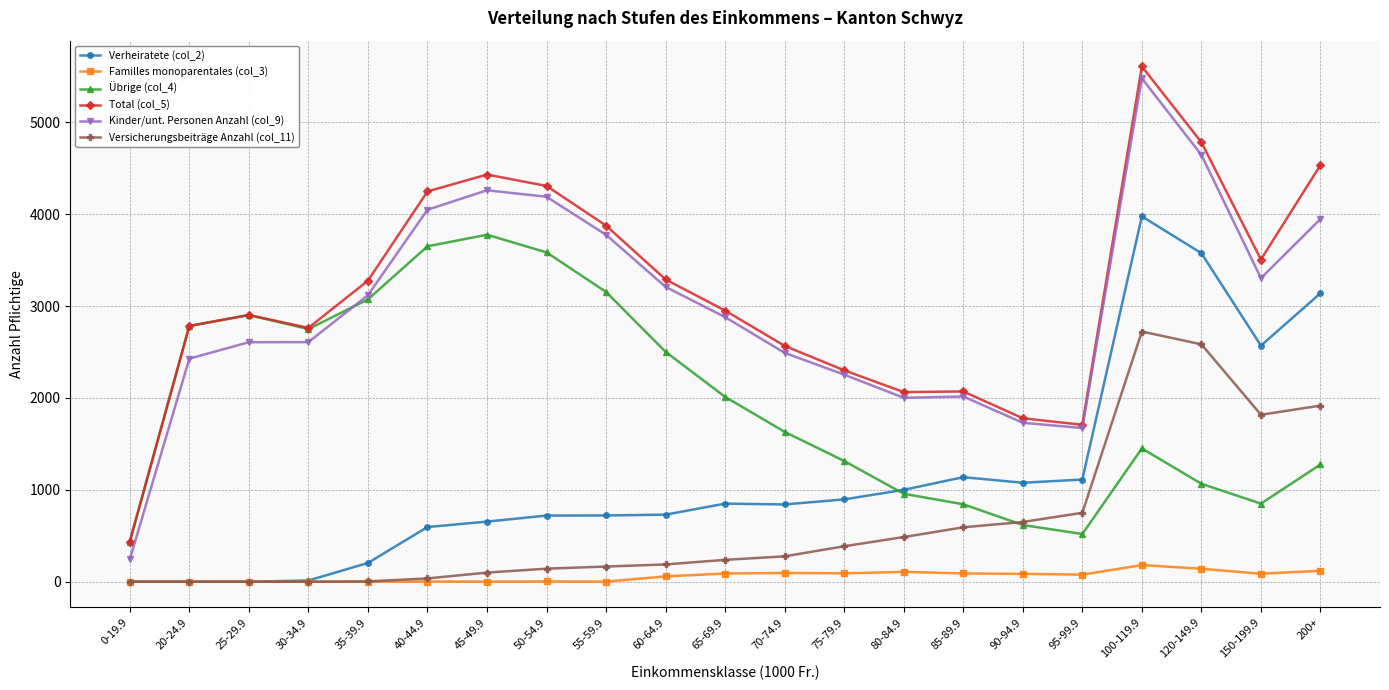

What is the label of the 16th point from the left?

90-94.9